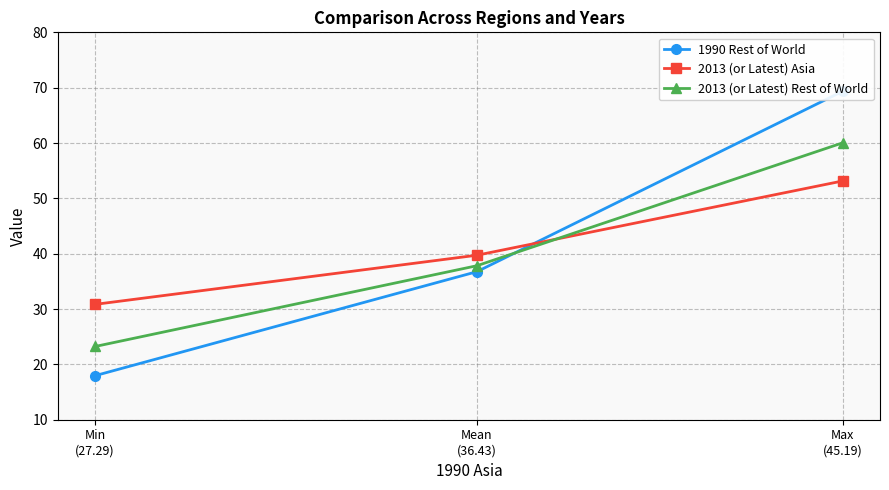

List the series in order of their peak value, highest first.

1990 Rest of World, 2013 (or Latest) Rest of World, 2013 (or Latest) Asia